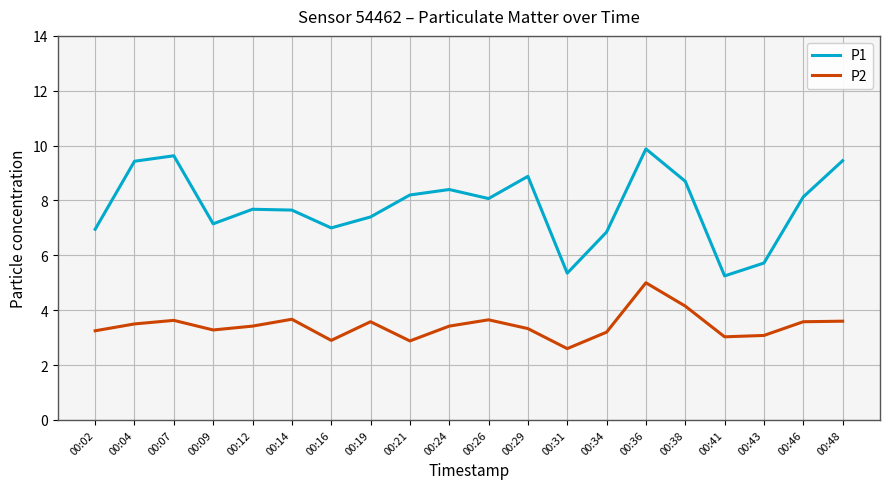

What is the difference between the maximum and second lowest values in the P1 series?

4.5